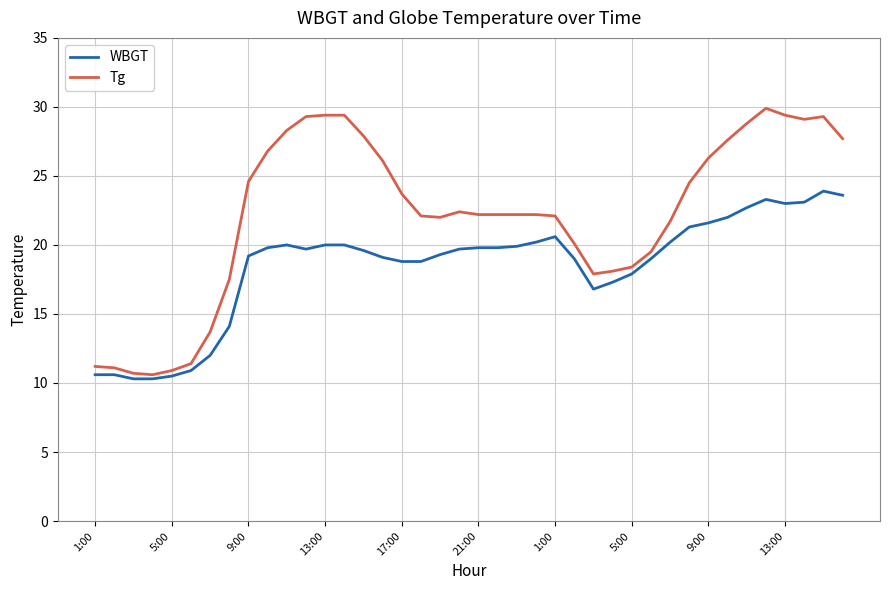

At how many categories does at least one series exceed 23?

18